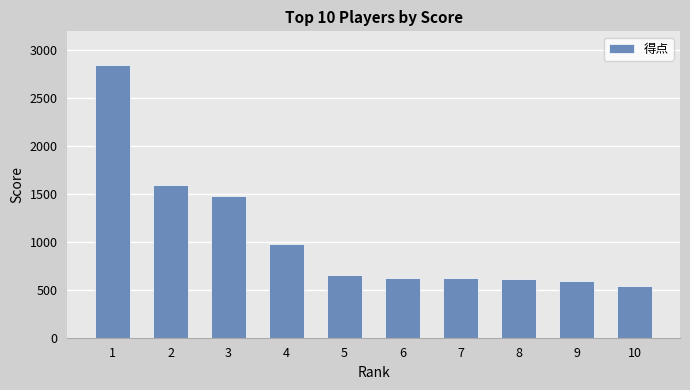

Are the bars grouped side by side (vs. stacked)?

No